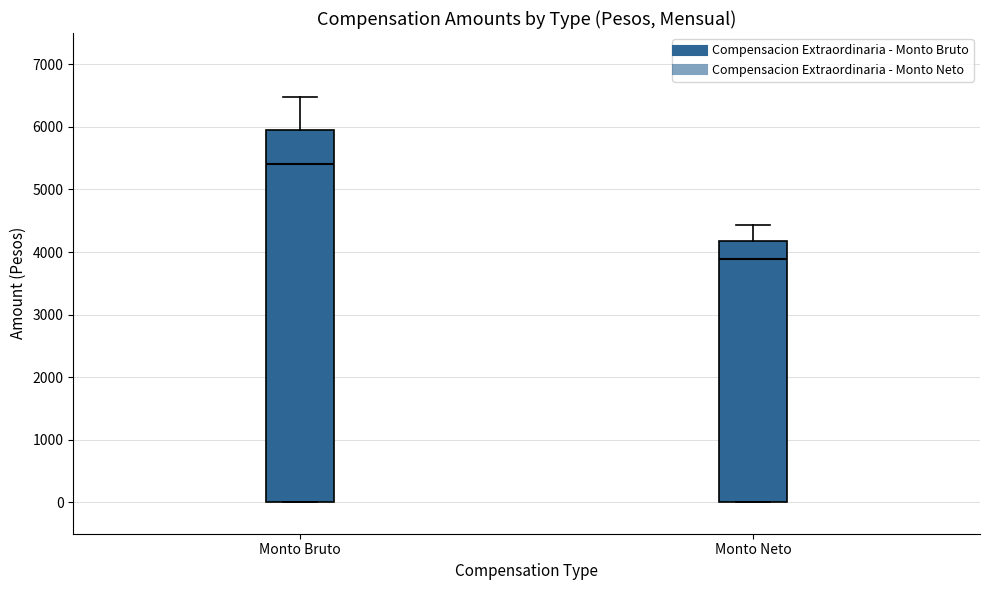

Reading left to right, transcribe this box plot: for each box, give where its median line is, the range the box spans, and where its two whiskers end, as read against the y-axis. The values are not printed on the chart, so give them approximately, as read against the axis.

Monto Bruto: median 5400, box 0 to 6000, whiskers 0 to 6500
Monto Neto: median 3900, box 0 to 4200, whiskers 0 to 4400